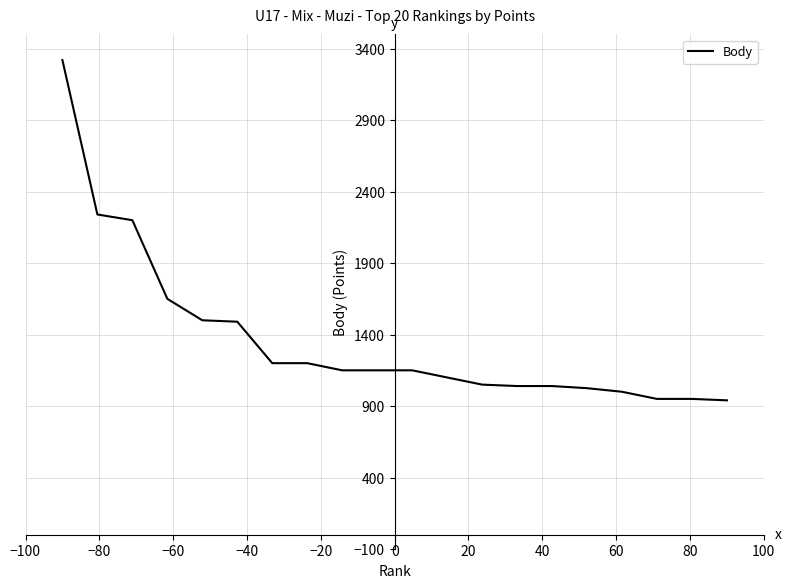

What is the minimum value shown in the chart?

940